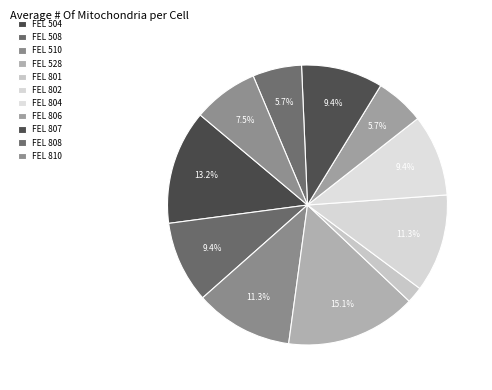

How many slices are in this pie chart?

11